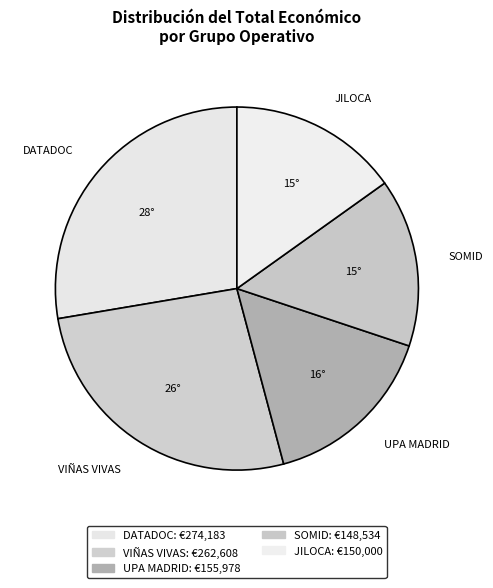

Between SOMID and DATADOC, which is larger?

DATADOC